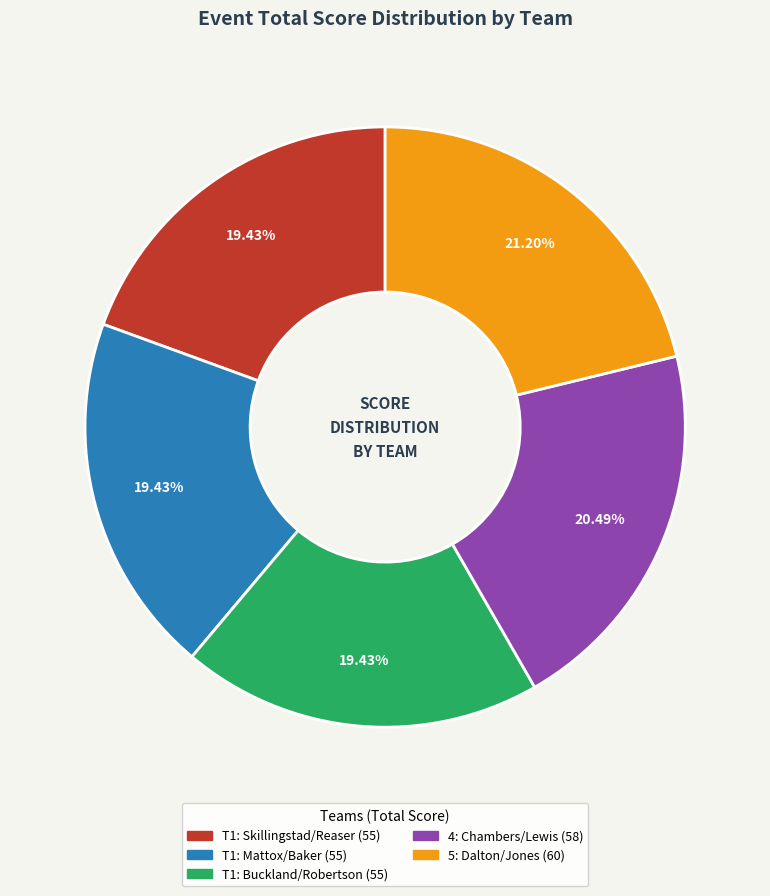

Does any single category account for the majority?

No